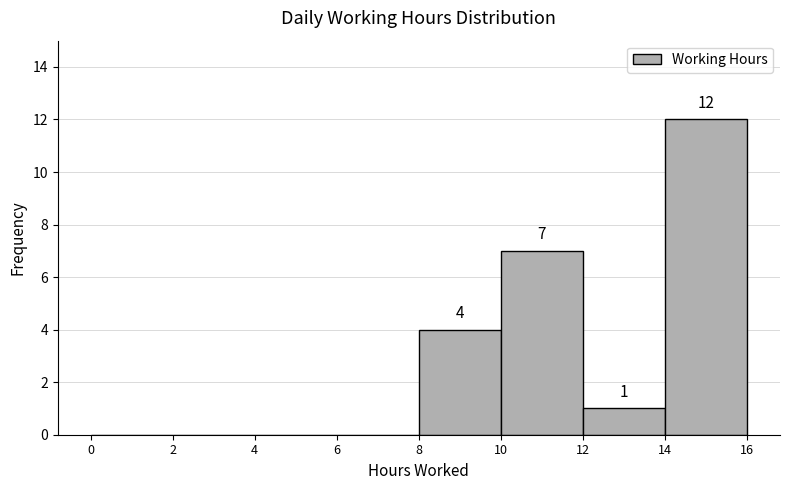

Which range on the x-axis has the tallest bar?

14 to 16